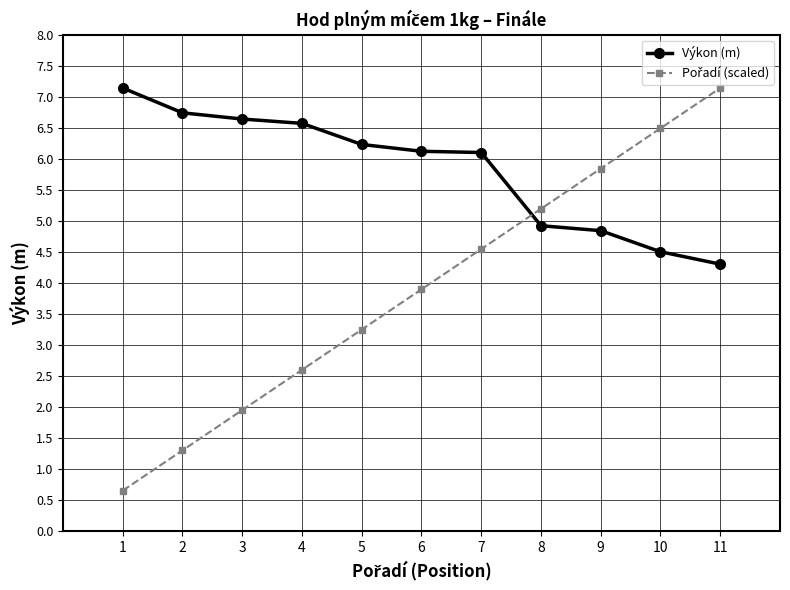

What is the greatest value displayed?

7.1